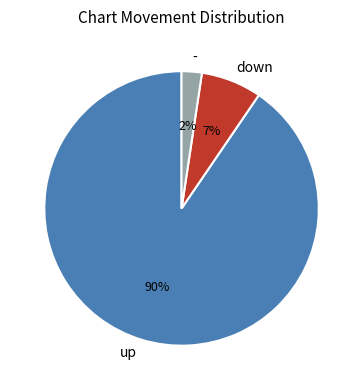

To the nearest percent, what is the average slice percentage?

33%